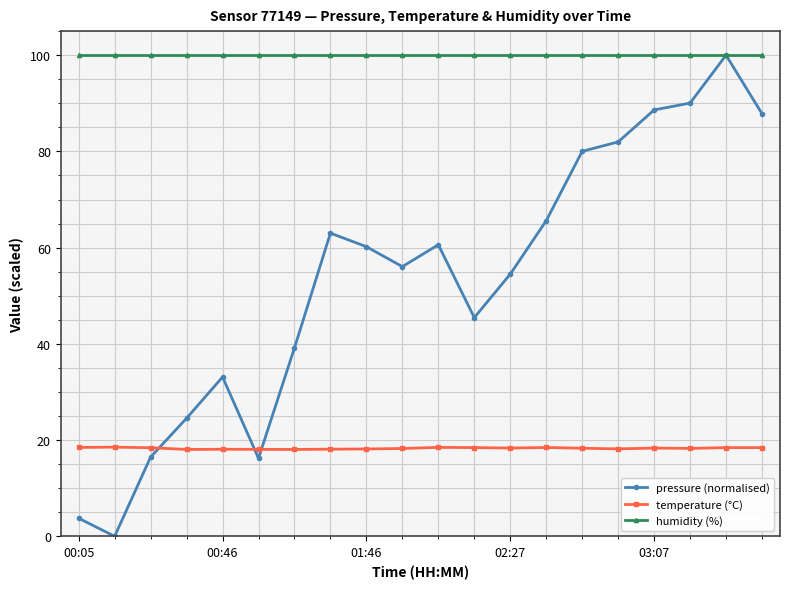

True or false: temperature (°C) and pressure (normalised) cross at least once.

True